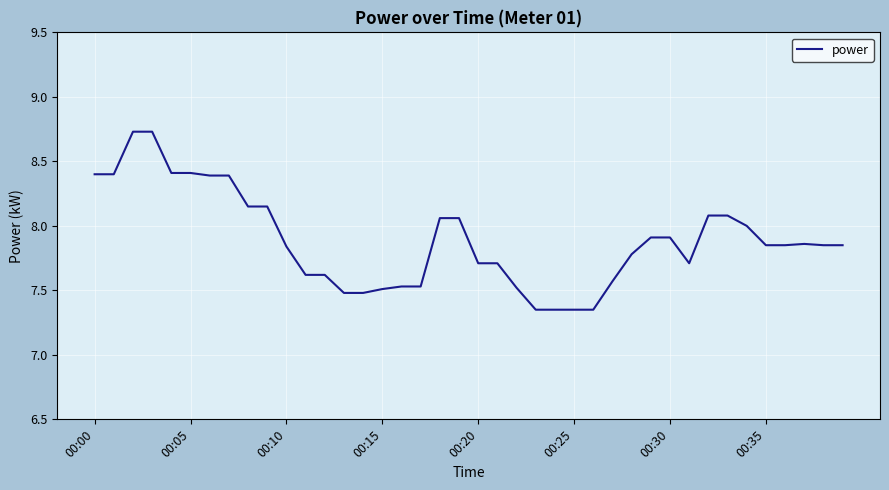

What is the difference between the maximum and minimum values?

1.4